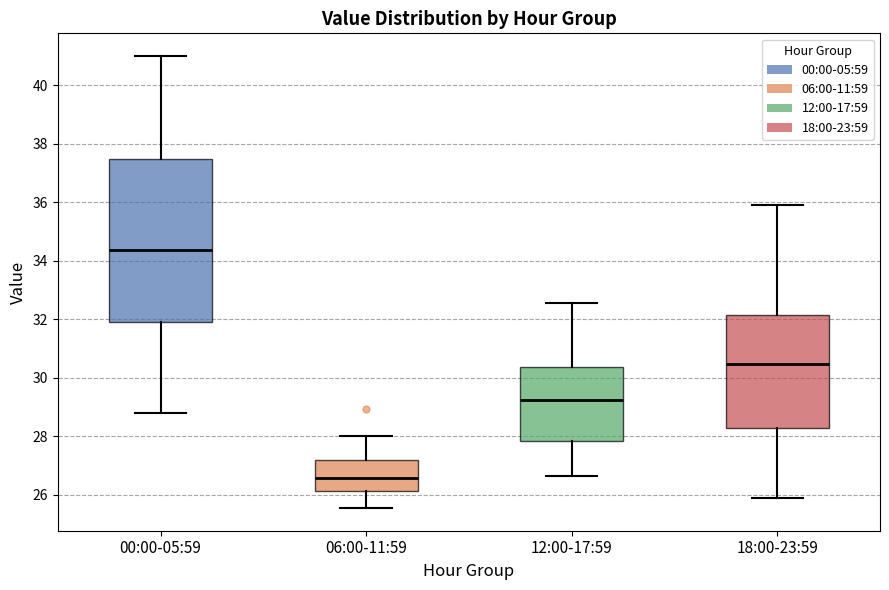

Reading left to right, transcribe this box plot: for each box, give where its median line is, the range the box spans, and where its two whiskers end, as read against the y-axis. The values are not printed on the chart, so give them approximately, as read against the axis.

00:00-05:59: median 34.4, box 32.0 to 37.4, whiskers 28.8 to 41.0
06:00-11:59: median 26.6, box 26.2 to 27.2, whiskers 25.6 to 28.0
12:00-17:59: median 29.2, box 27.8 to 30.4, whiskers 26.6 to 32.6
18:00-23:59: median 30.4, box 28.2 to 32.2, whiskers 25.8 to 36.0